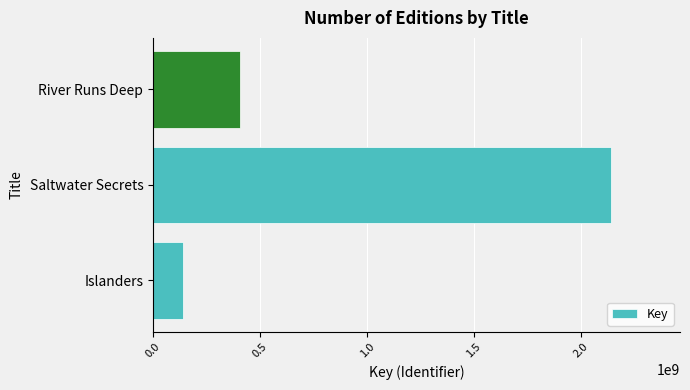

Does the chart contain any negative values?

No